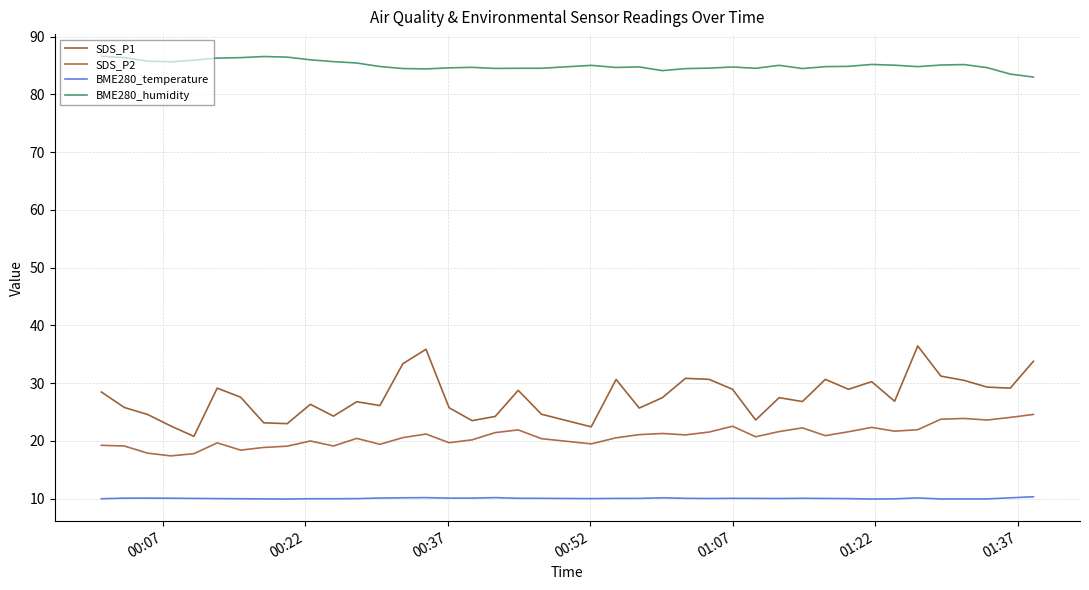

What is the value of the BME280_temperature point at the 26th from the left?

10.0